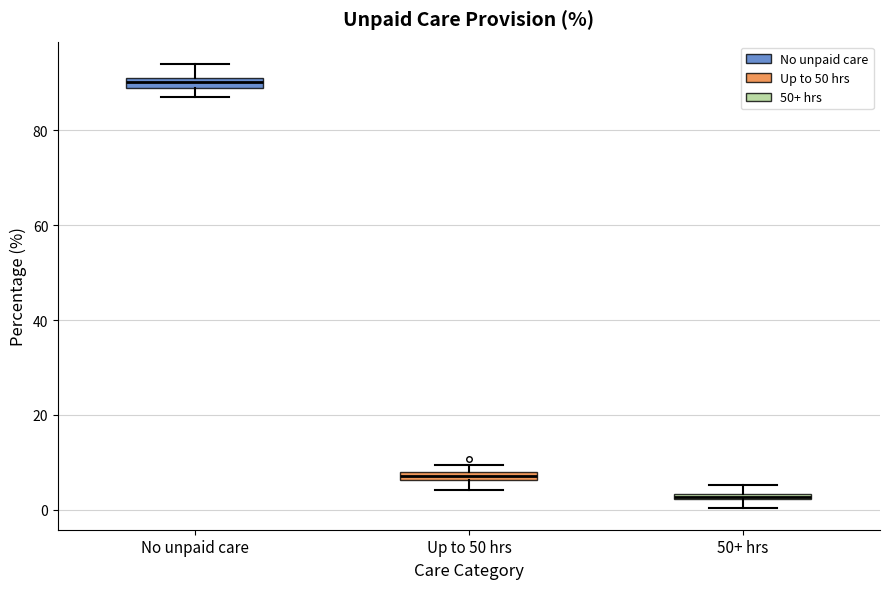

Which box's median line is the lowest?

50+ hrs